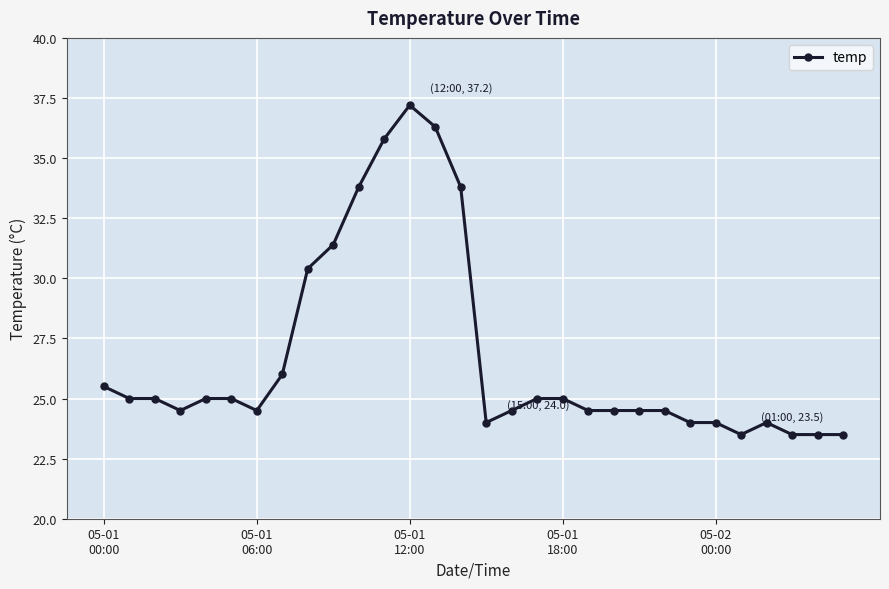

What is the greatest value displayed?

37.2